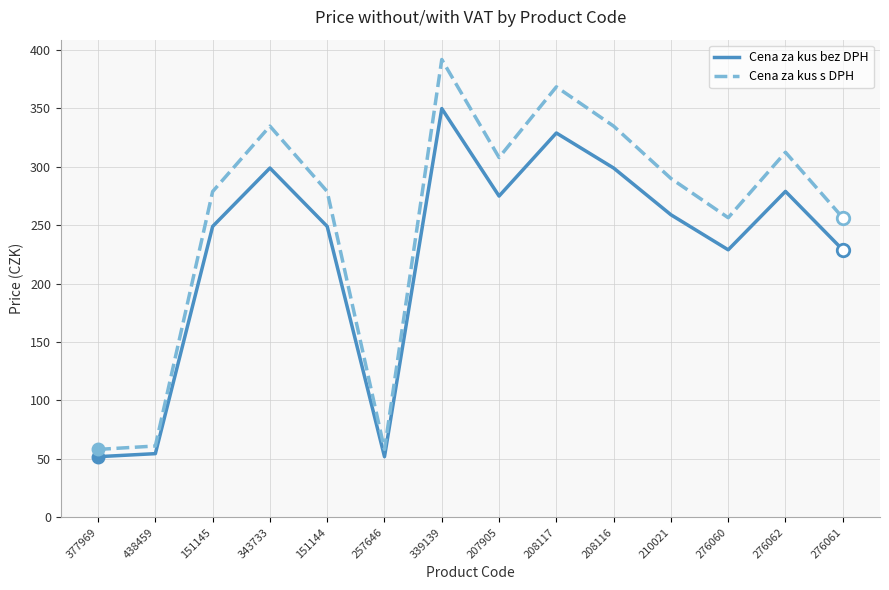

True or false: Cena za kus bez DPH has more than 1 interior local peaks.

True